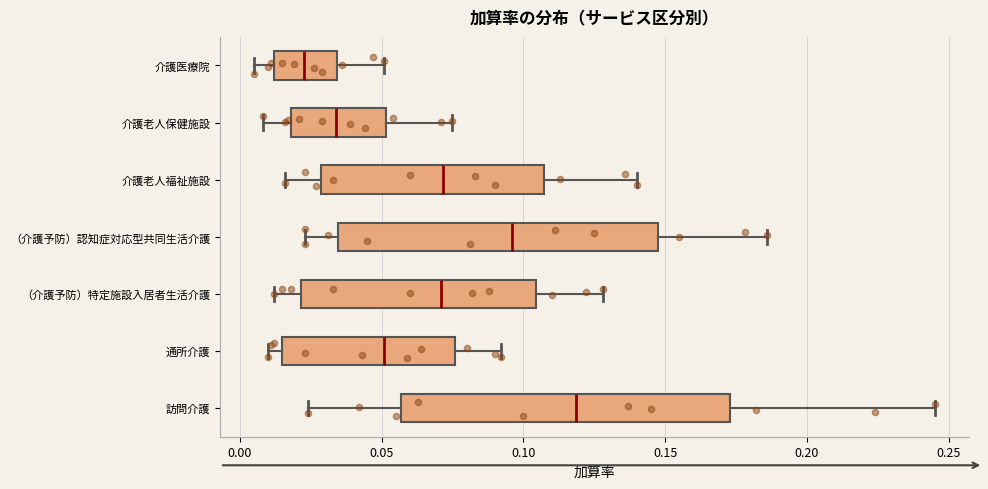

Where does the right whisker of the box for 介護老人福祉施設 end on the x-axis? The values are not printed on the chart, so give them approximately, as read against the axis.

0.140